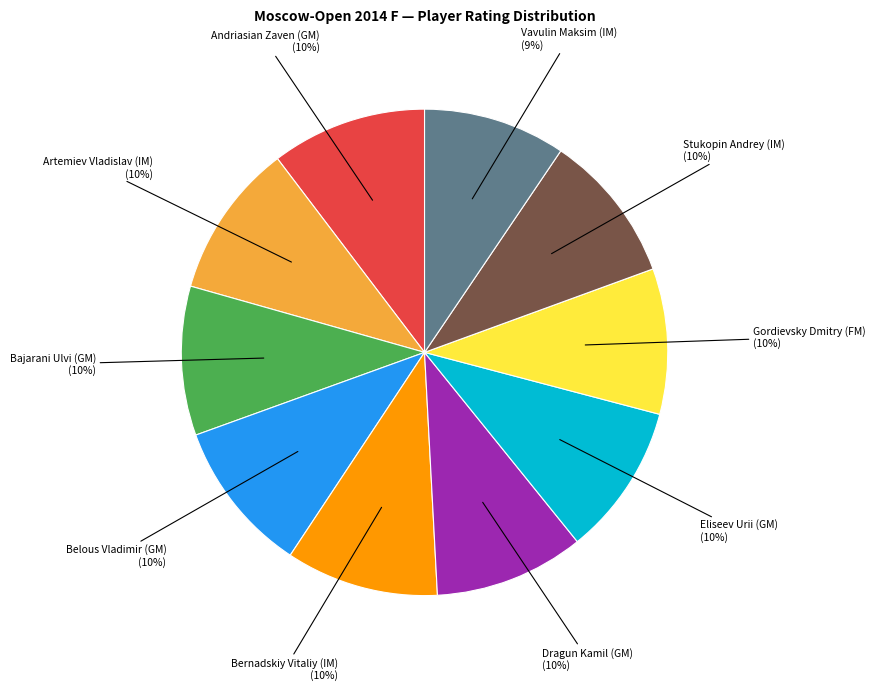

Is there any slice that represents more than half of the pie?

No